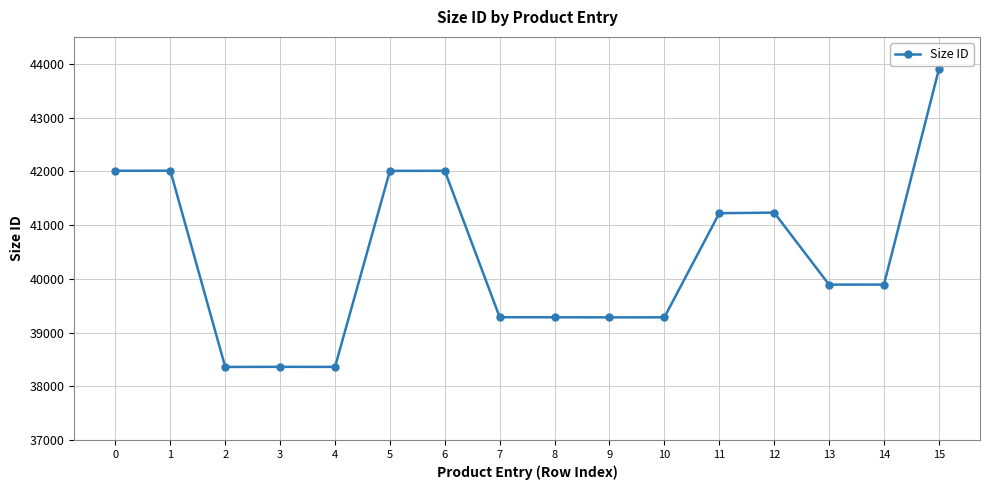

Is it true that the value at 10 is 60968?

False